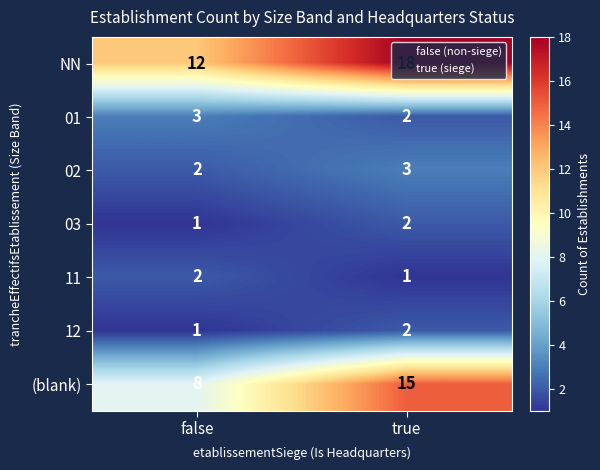

Which series has the largest total across all categories?

NN